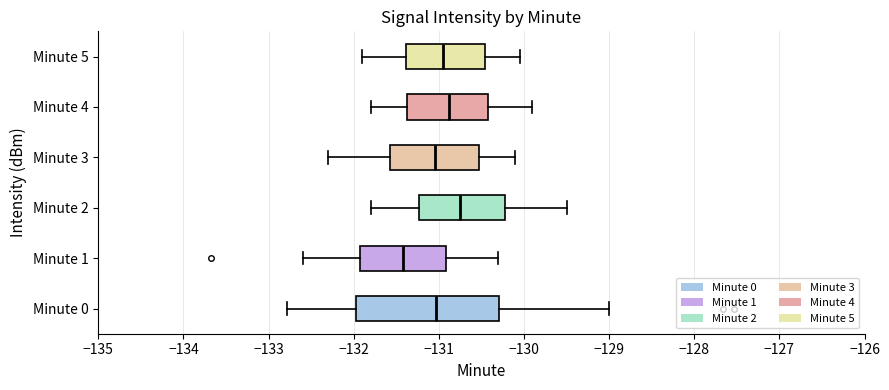

Reading bottom to top, read every box against the x-axis: the position of its median line, the range the box covers, and the ends of its whiskers. The values are not printed on the chart, so give them approximately, as read against the axis.

Minute 0: median -131.0, box -132.0 to -130.3, whiskers -132.8 to -129.0
Minute 1: median -131.4, box -131.9 to -130.9, whiskers -132.6 to -130.3
Minute 2: median -130.7, box -131.2 to -130.2, whiskers -131.8 to -129.5
Minute 3: median -131.0, box -131.6 to -130.5, whiskers -132.3 to -130.1
Minute 4: median -130.9, box -131.4 to -130.4, whiskers -131.8 to -129.9
Minute 5: median -130.9, box -131.4 to -130.5, whiskers -131.9 to -130.0